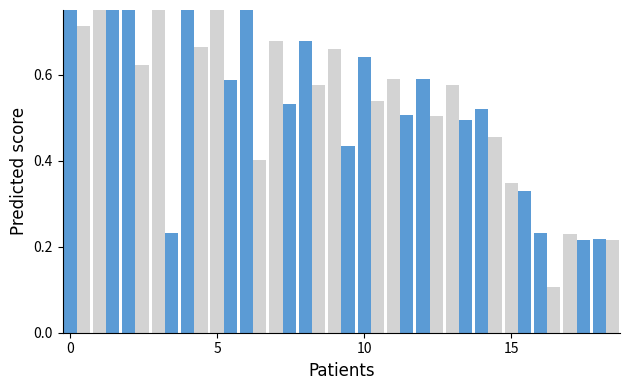

How many groups of bars are there?

19